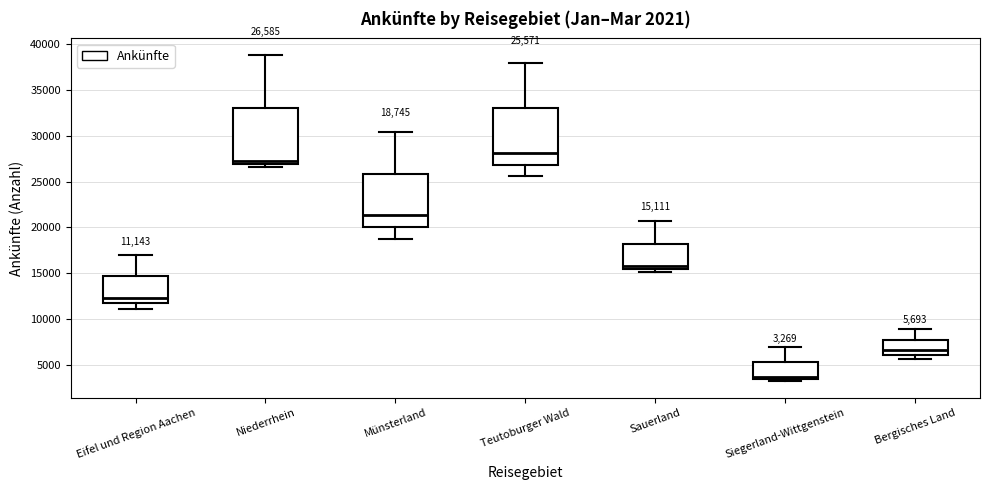

Which box's median line is the highest?

Teutoburger Wald